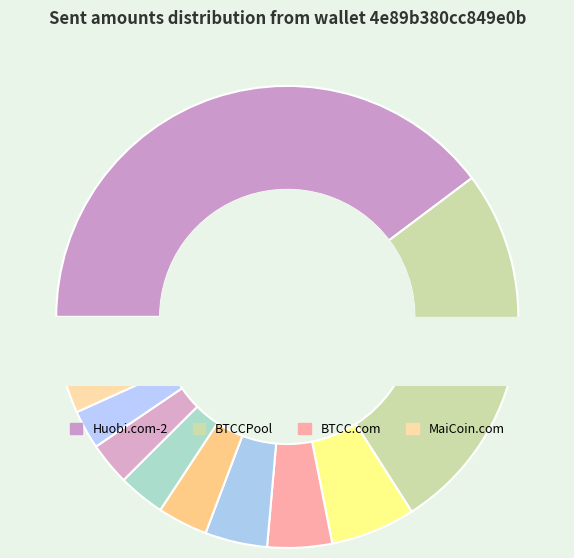

Between MaiCoin.com and f63ff7fdb91dcbde, which is larger?

f63ff7fdb91dcbde